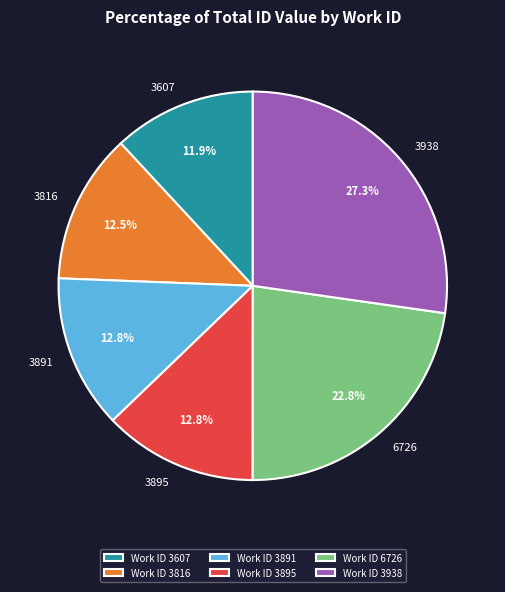

Which slice is the largest?

Work ID 3938